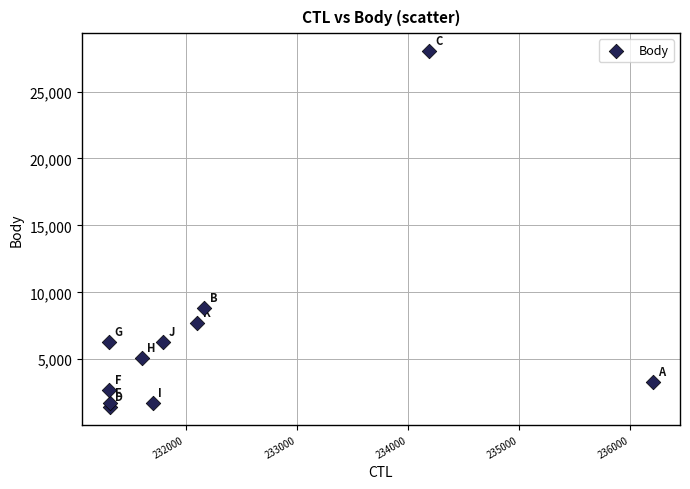

What Y value in the scatter plot is closest to 14737?

8854